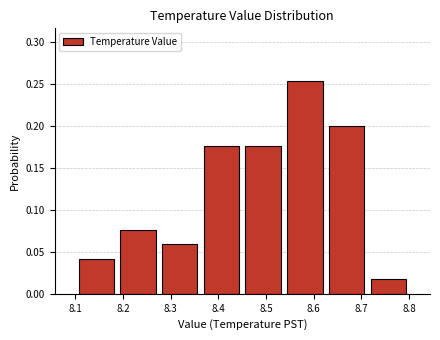

What is the height of the bar covering 8.54 to 8.63 on the x-axis? Neither the bar edges nor the heights are printed on the chart, so give them approximately, as read against the axes.

0.255